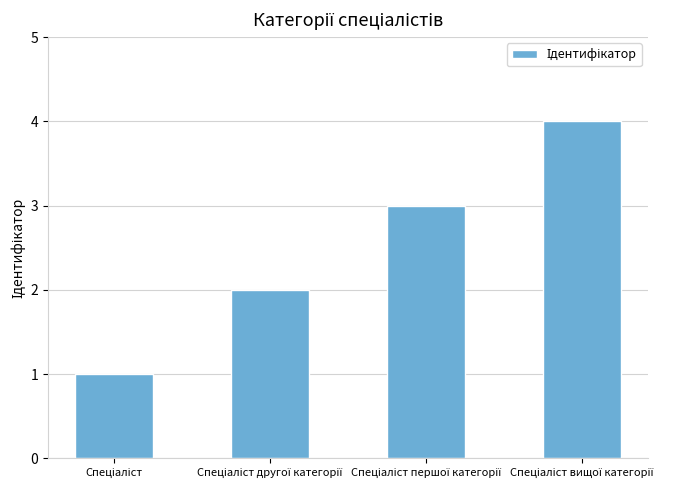

What is the maximum value shown in the chart?

4